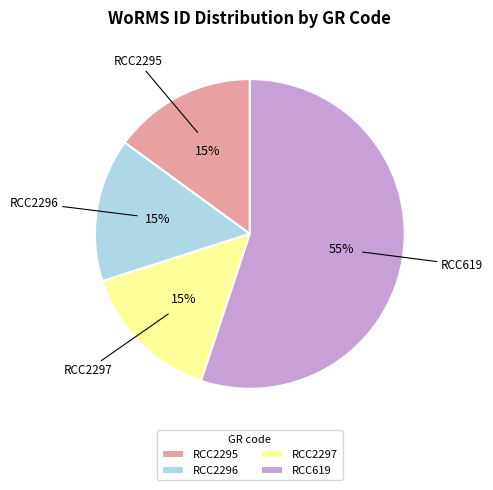

What is the ratio of the value at RCC619 to the value at RCC2297?

3.7